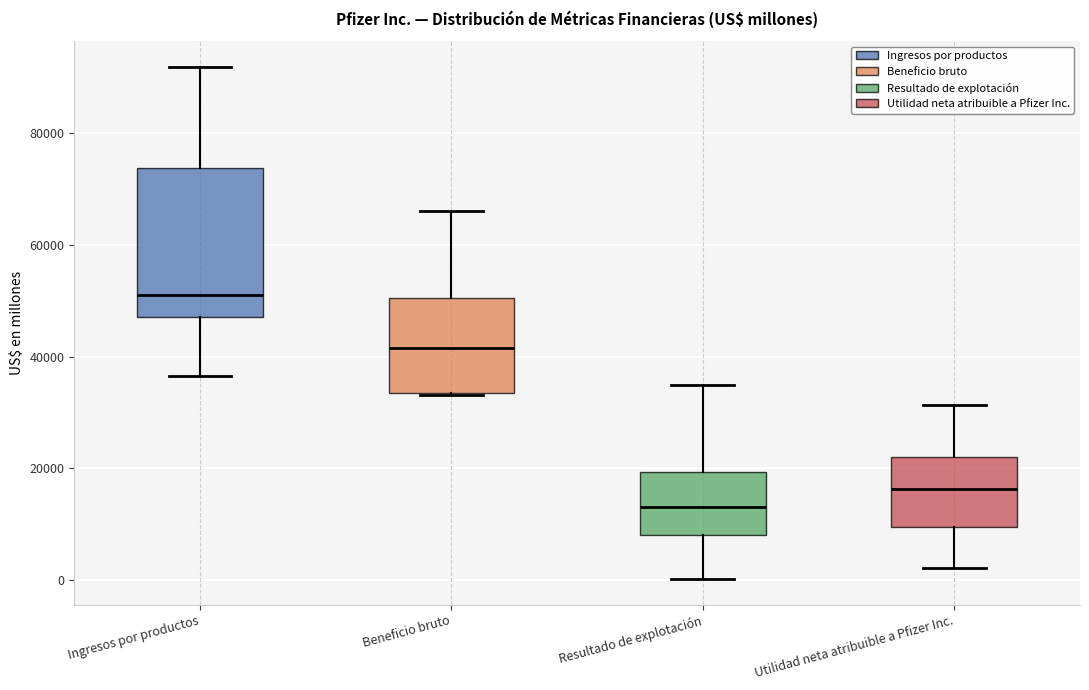

Reading left to right, transcribe this box plot: for each box, give where its median line is, the range the box spans, and where its two whiskers end, as read against the y-axis. The values are not printed on the chart, so give them approximately, as read against the axis.

Ingresos por productos: median 50000, box 48000 to 74000, whiskers 36000 to 92000
Beneficio bruto: median 42000, box 34000 to 50000, whiskers 34000 to 66000
Resultado de explotación: median 14000, box 8000 to 20000, whiskers 0 to 34000
Utilidad neta atribuible a Pfizer Inc.: median 16000, box 10000 to 22000, whiskers 2000 to 32000